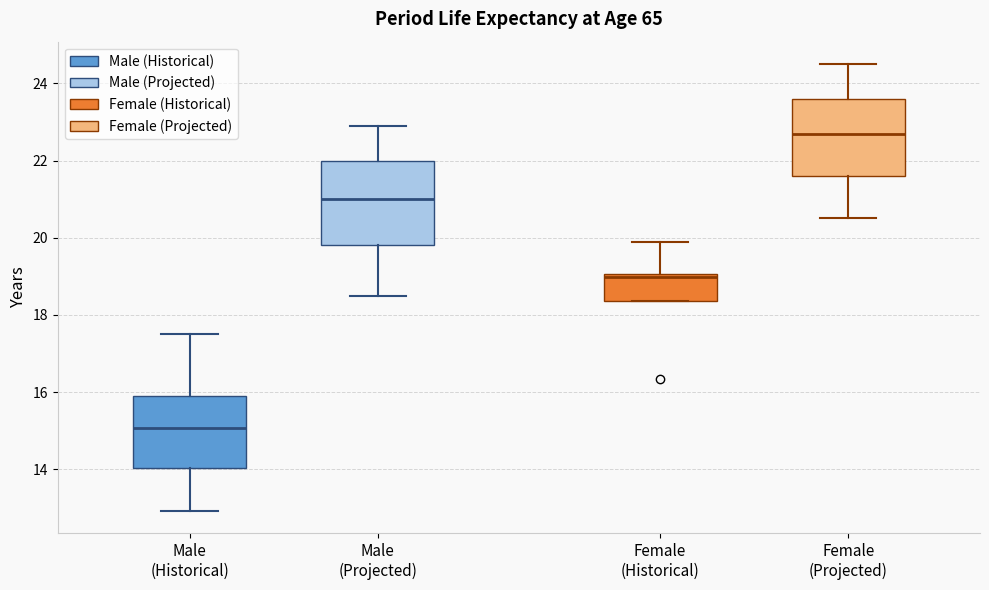

Where does the upper whisker of the box for Male (Projected) end on the y-axis? The values are not printed on the chart, so give them approximately, as read against the axis.

23.0